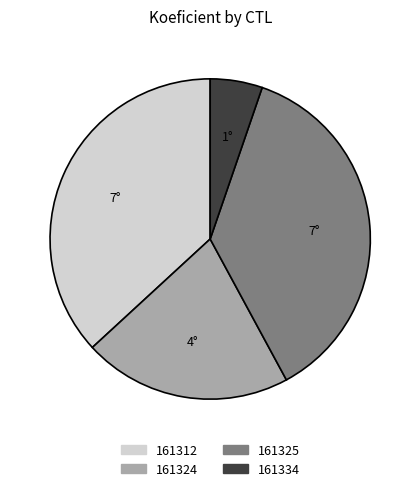

Which has a higher value, 161324 or 161312?

161312